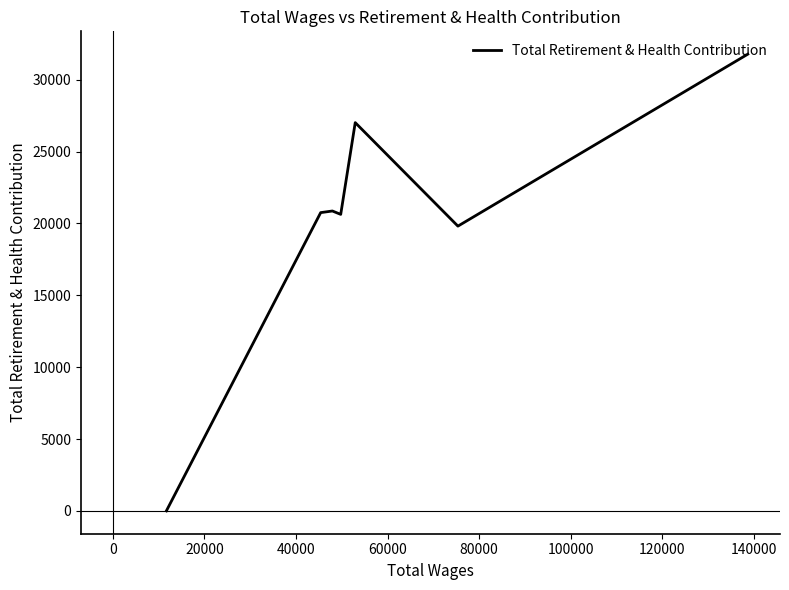

Between 0 and 20000, which is larger?

20000